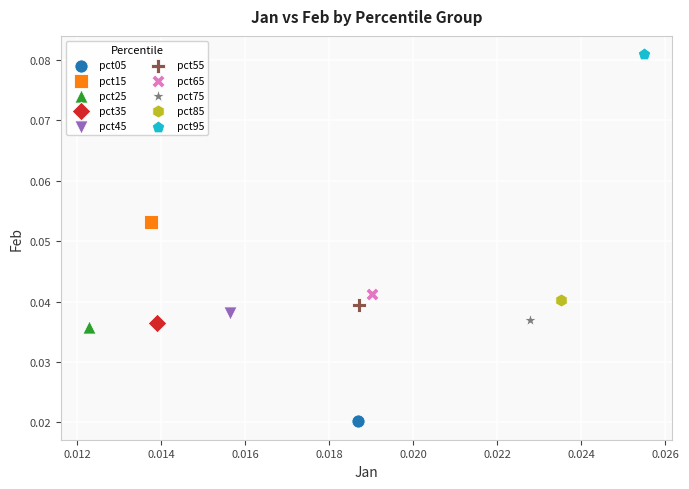

Which series contains the highest Y value?

pct95